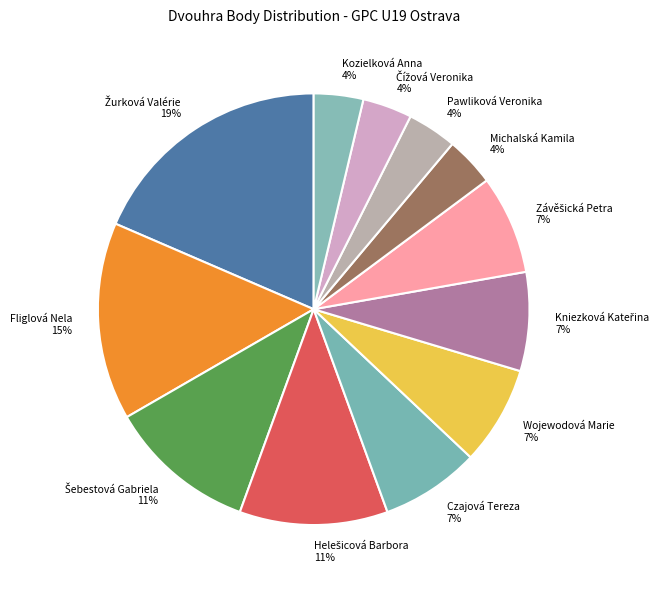

Does Pawliková Veronika represent more than half of the total?

No